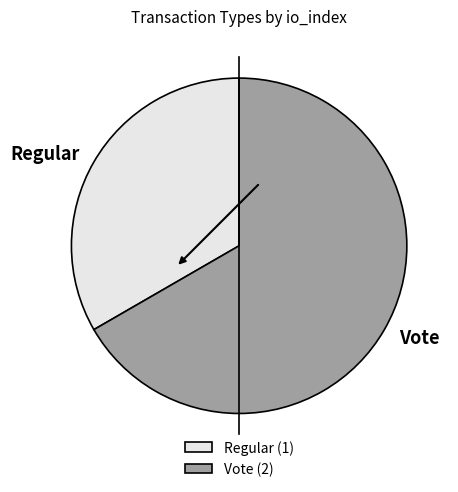

Is it true that Vote is 61% of the pie?

False